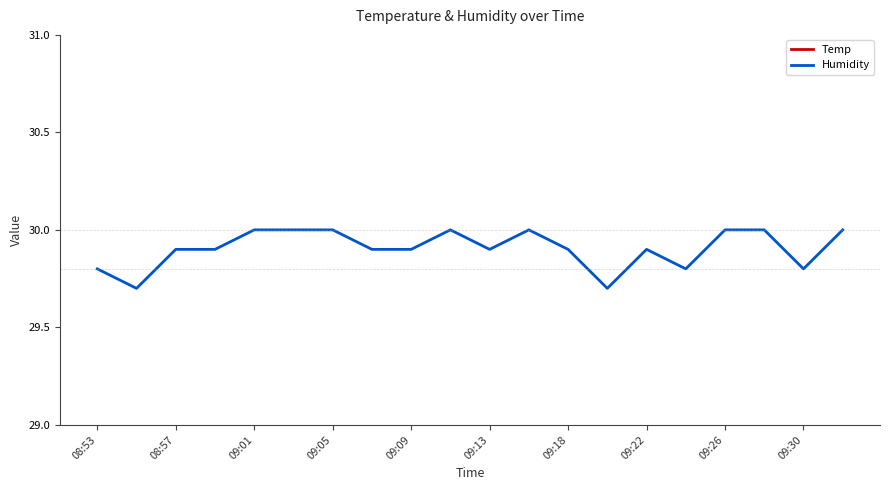

What is the difference between the maximum and minimum values in the Temp series?

0.4